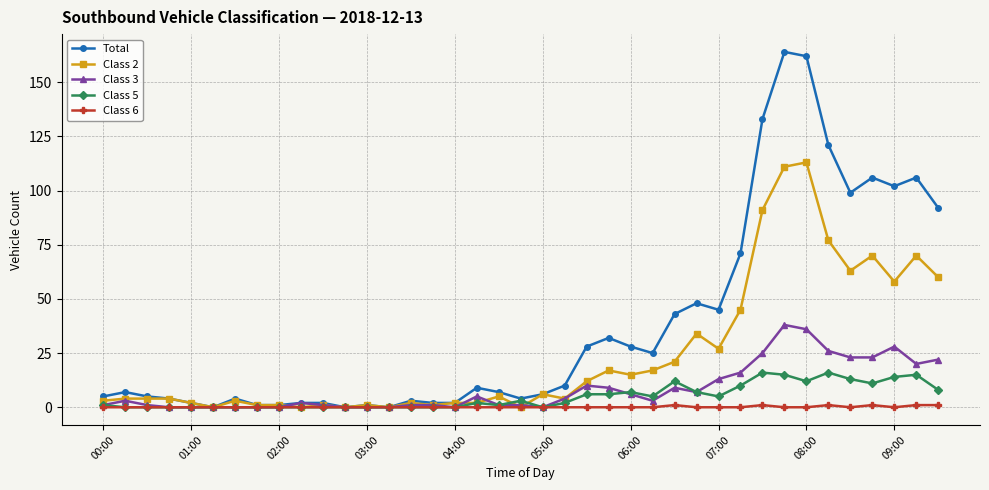

Which series has the widest spread of values?

Total